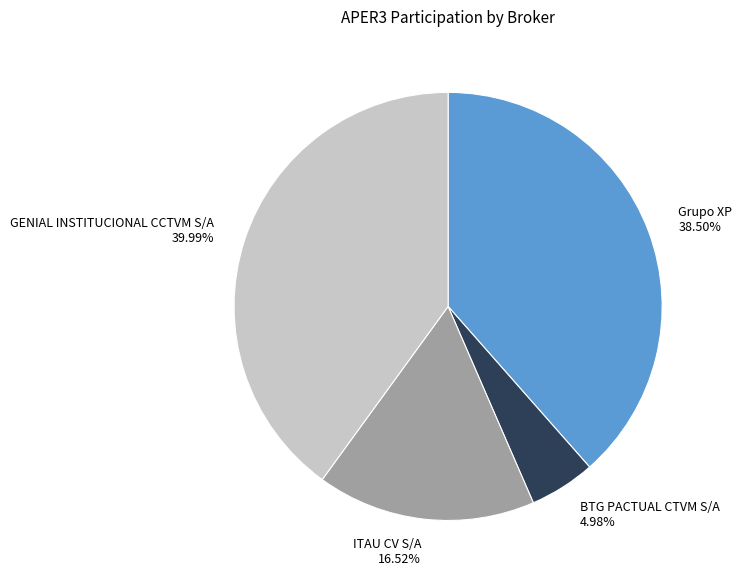

Which category has the biggest portion of the pie?

GENIAL INSTITUCIONAL CCTVM S/A